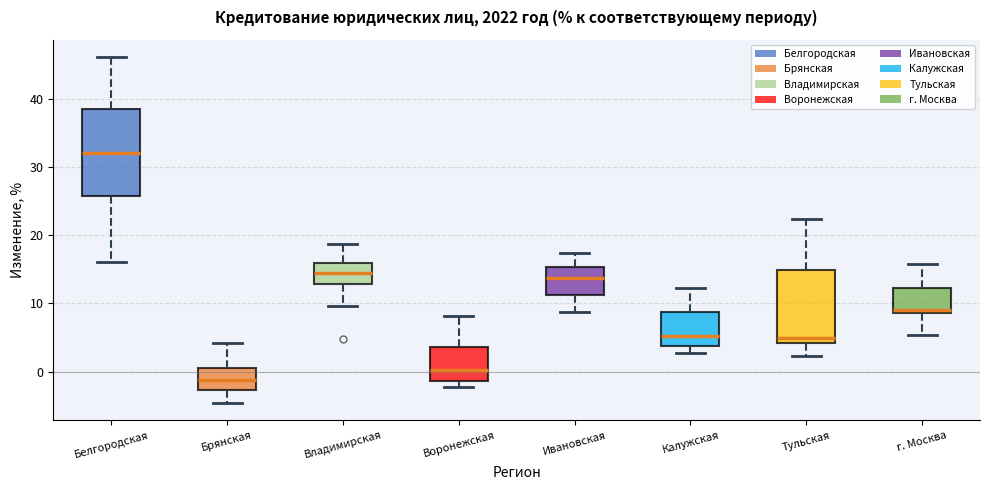

Which box has the lowest median line?

Брянская